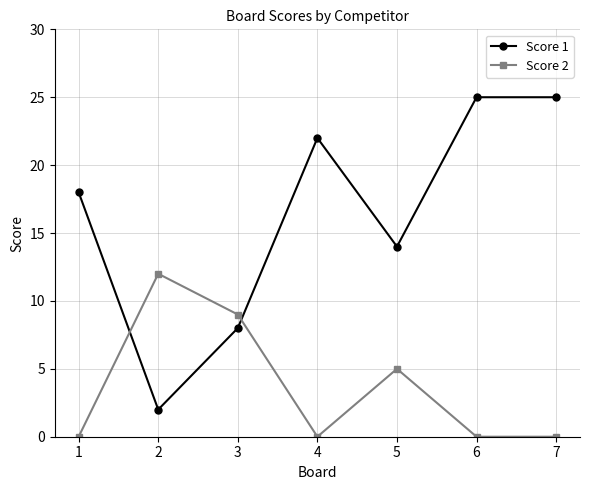

Between 1 and 4, which series saw the biggest shift?

Score 1